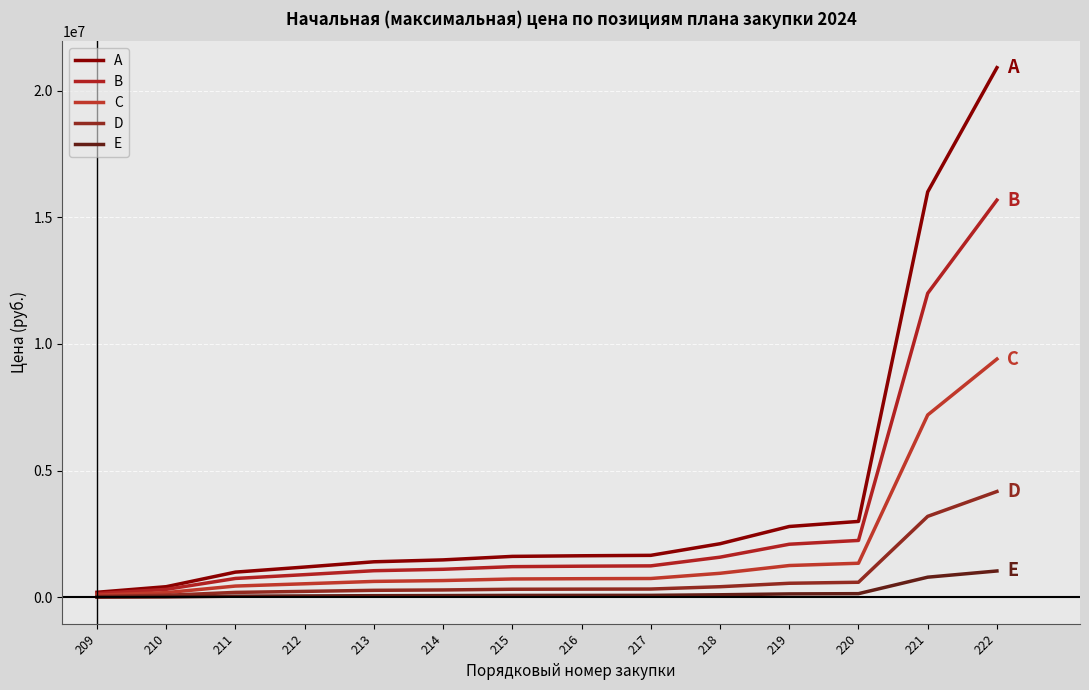

What is the sum of all D values?

11093506.4